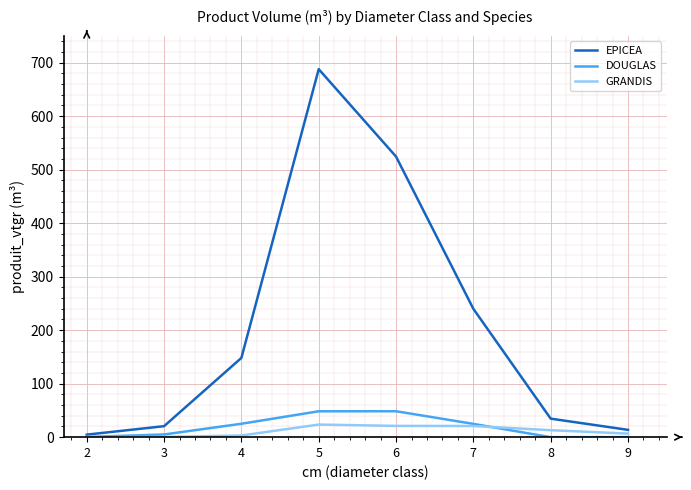

What is the sum of all GRANDIS values?

88.6